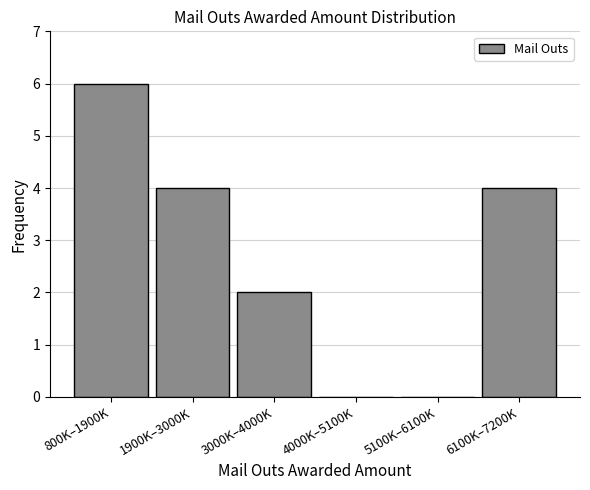

Reading left to right, extract all data points from this chart.

800K–1900K=6	1900K–3000K=4	3000K–4000K=2	4000K–5100K=0	5100K–6100K=0	6100K–7200K=4